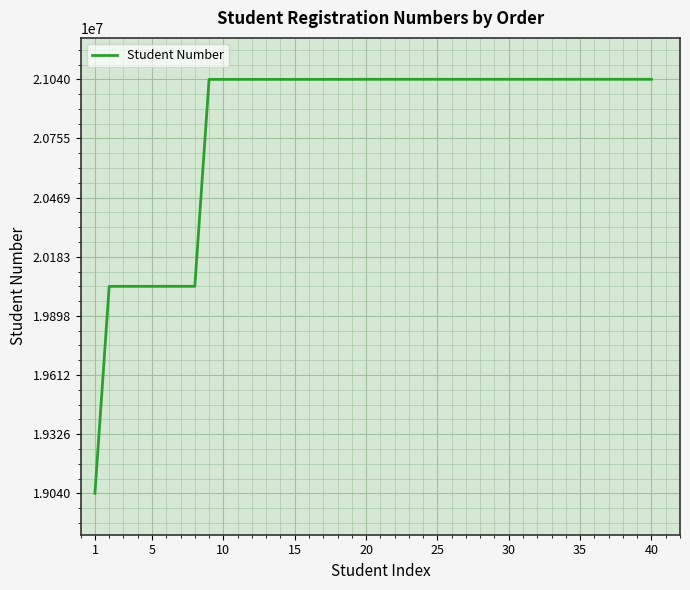

What is the maximum value shown in the chart?

21040406